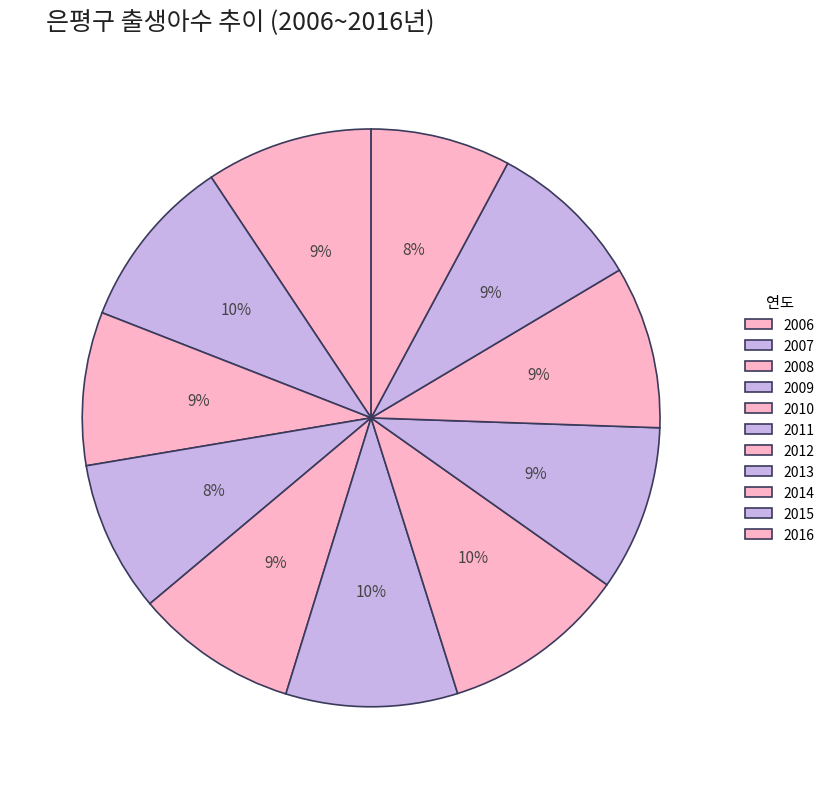

How many segments does this pie chart have?

11